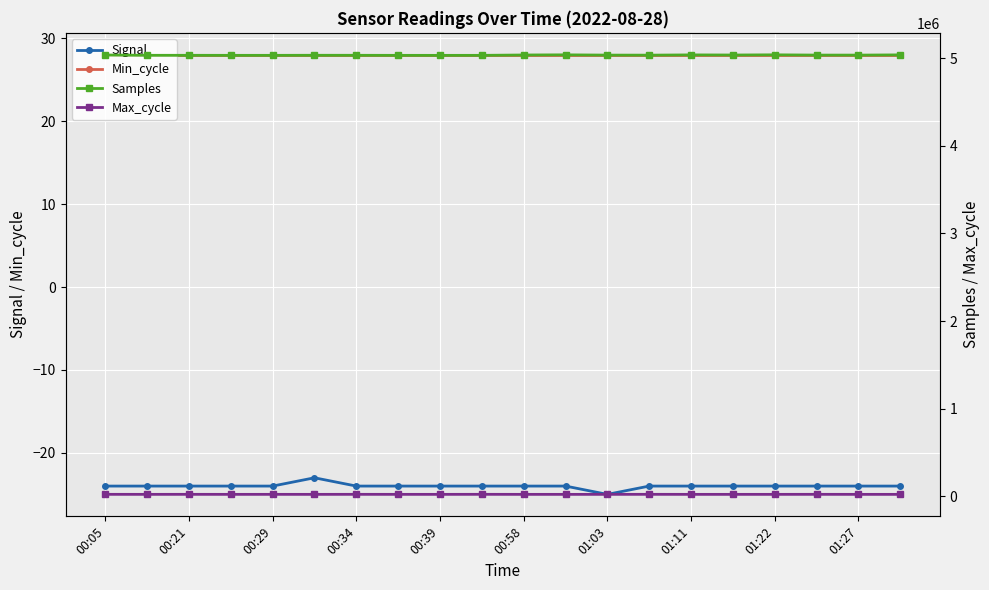

What is the highest value of the Min_cycle series?

28